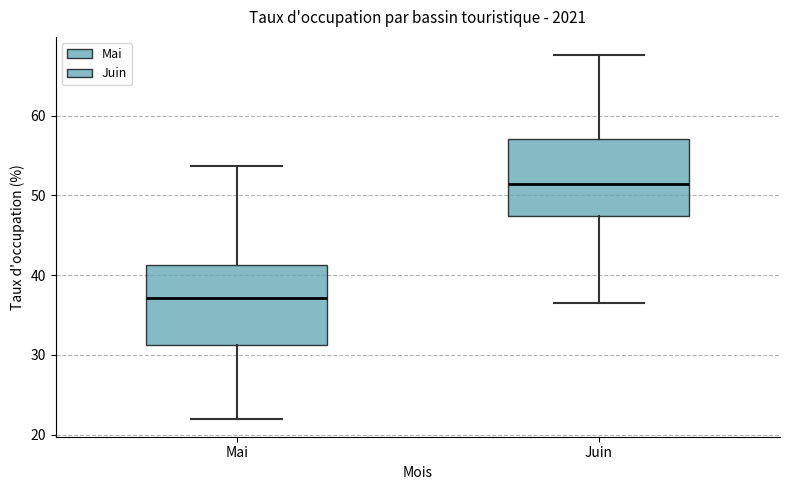

Reading left to right, read every box against the y-axis: the position of its median line, the range the box covers, and the ends of its whiskers. The values are not printed on the chart, so give them approximately, as read against the axis.

Mai: median 37, box 31 to 41, whiskers 22 to 54
Juin: median 51, box 47 to 57, whiskers 37 to 68